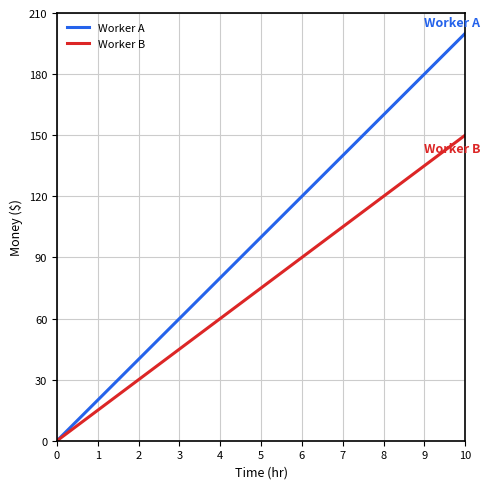

Reading left to right, list all the values displayed in this chart.

Worker A: 0=0	1=20	2=40	3=60	4=80	5=100	6=120	7=140	8=160	9=180	10=200
Worker B: 0=0	1=15	2=30	3=45	4=60	5=75	6=90	7=105	8=120	9=135	10=150